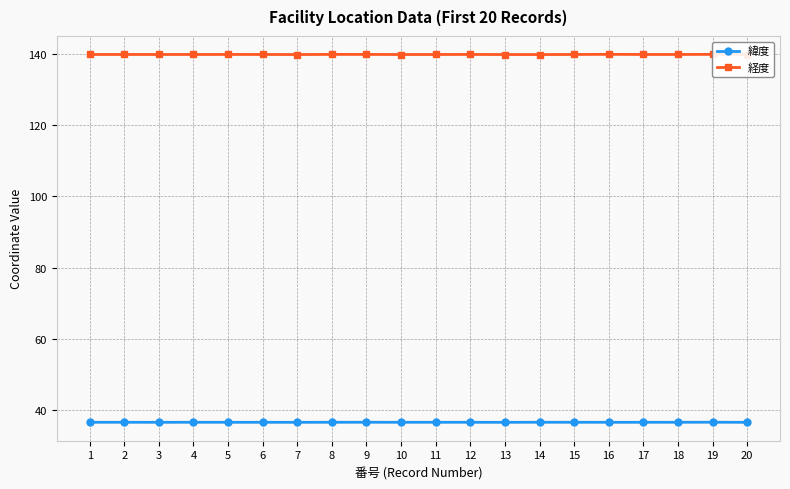

Rank the series at 5 from lowest to highest value.

緯度, 経度